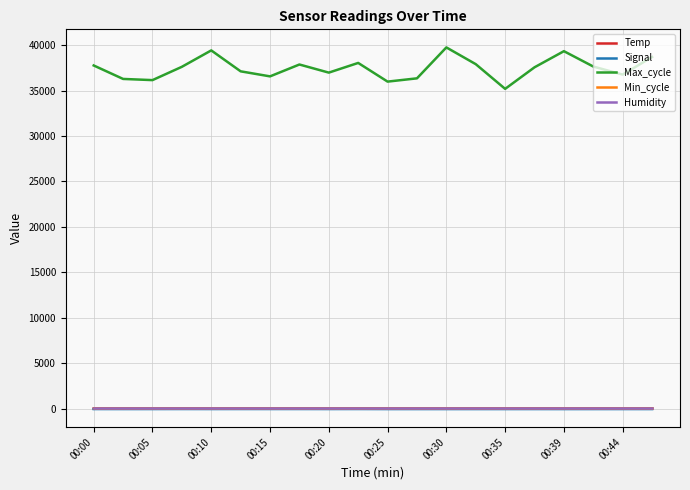

What are all the series names shown in the legend?

Temp, Signal, Max_cycle, Min_cycle, Humidity